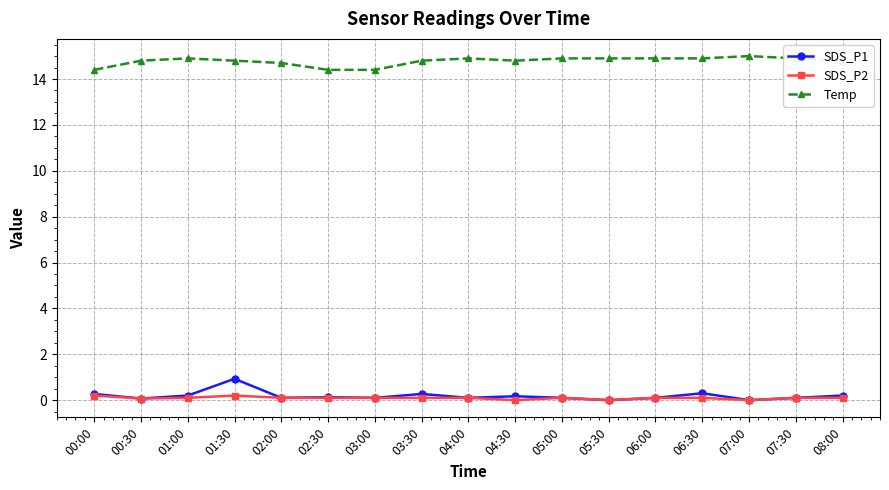

The SDS_P2 series shows 0.1 at 04:00. True or false?

True